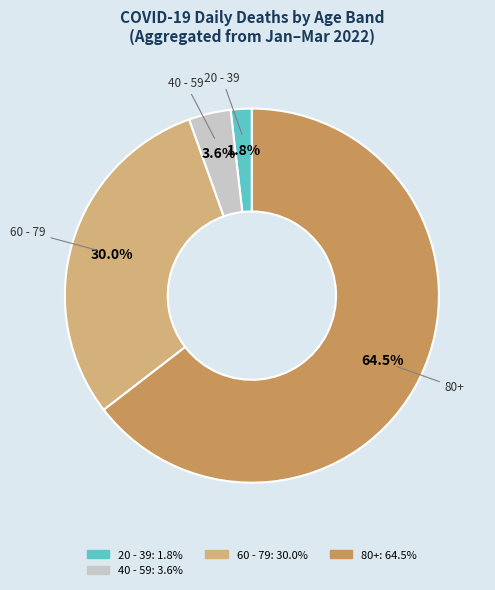

Is there a majority slice in this chart?

Yes